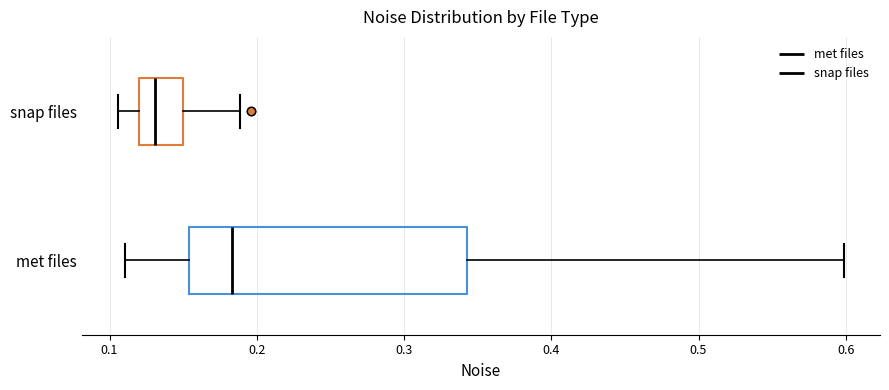

Reading bottom to top, read every box against the x-axis: the position of its median line, the range the box covers, and the ends of its whiskers. The values are not printed on the chart, so give them approximately, as read against the axis.

met files: median 0.18, box 0.15 to 0.34, whiskers 0.11 to 0.60
snap files: median 0.13, box 0.12 to 0.15, whiskers 0.11 to 0.19